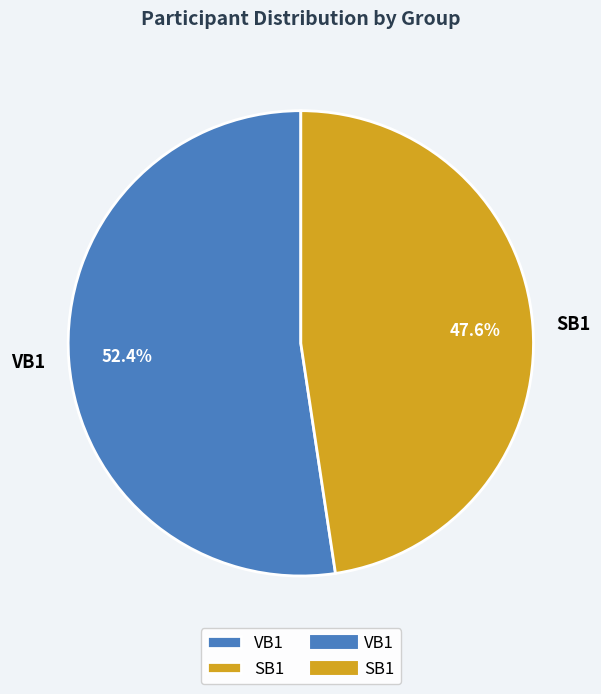

Rank the categories by value from lowest to highest.

SB1, VB1